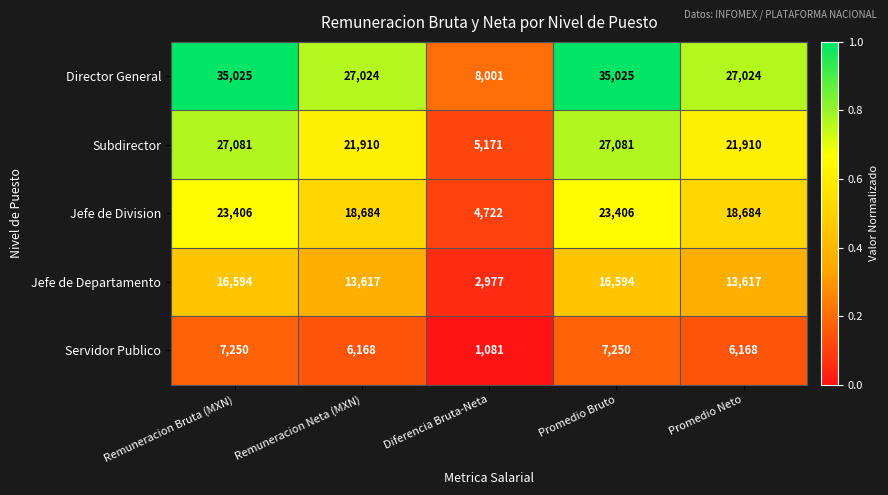

What is the difference between the Servidor Publico values at Remuneracion Neta (MXN) and Remuneracion Bruta (MXN)?

1082